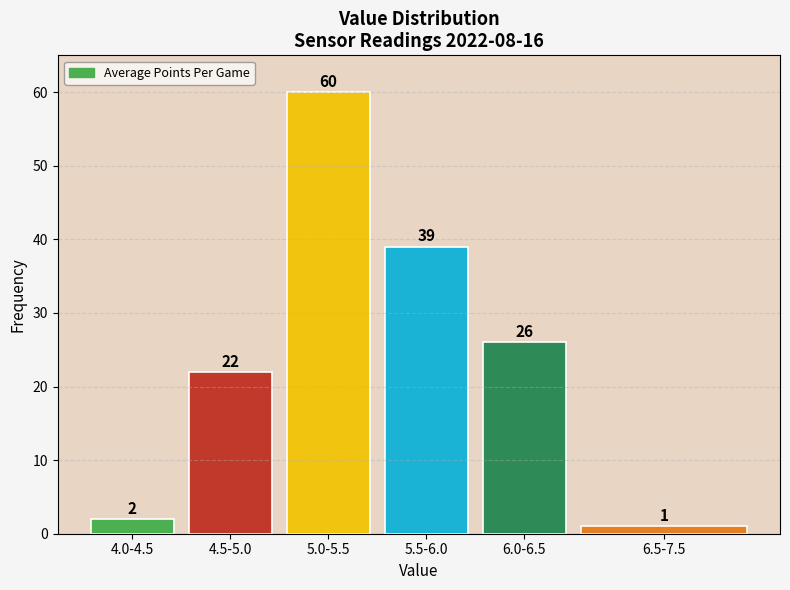

Reading left to right, what are all the values shown in this chart?

2	22	60	39	26	1